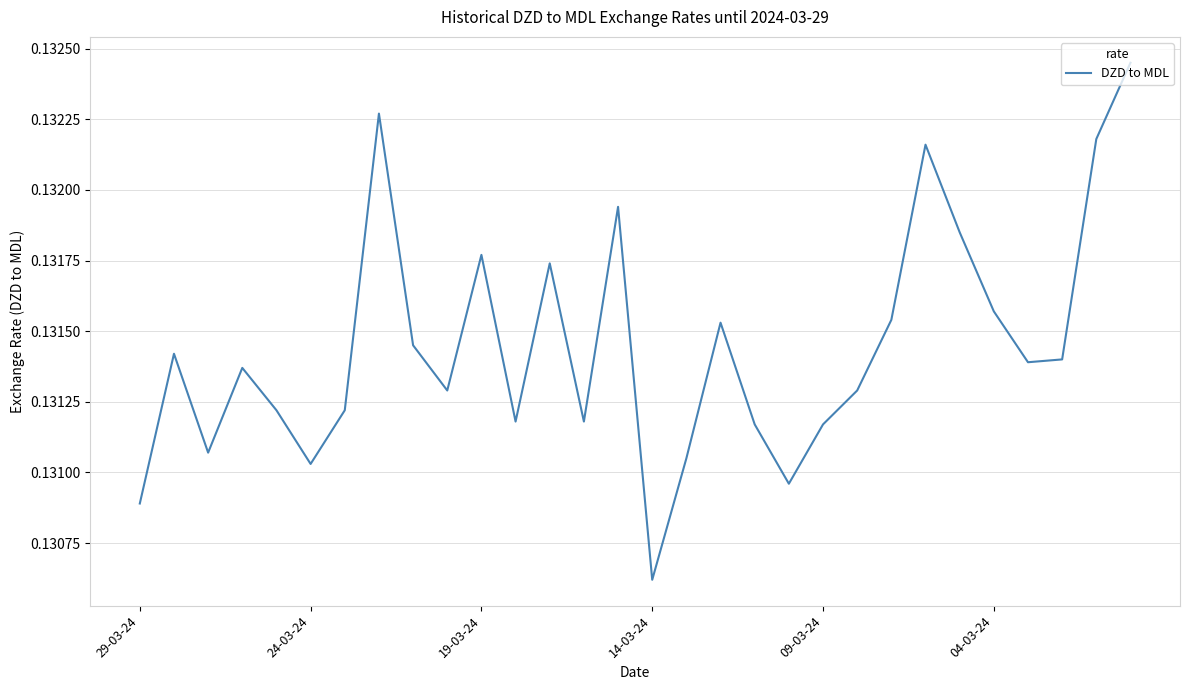

What is the average value?

0.1